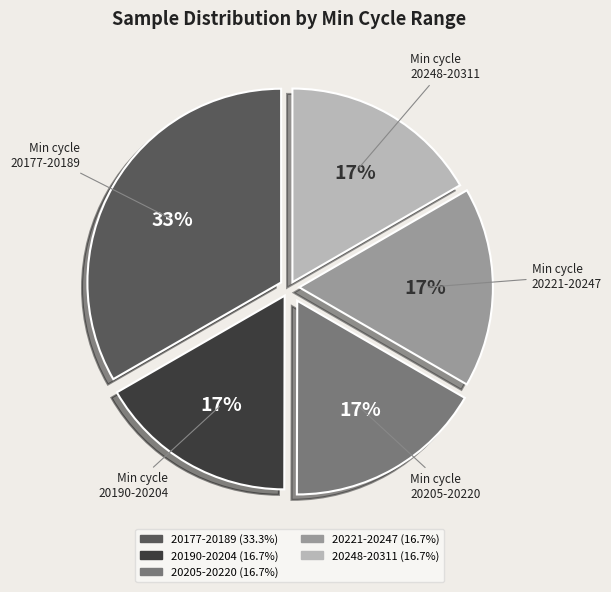

To the nearest percent, what is the average slice percentage?

20%